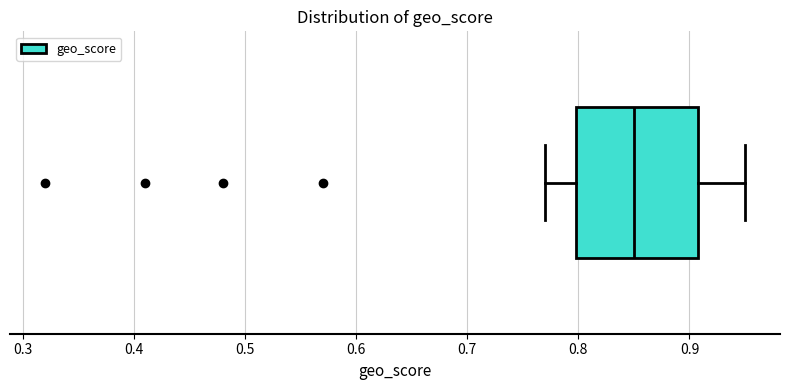

Read this box plot against the x-axis: the position of the median line, the range covered by the box, and the ends of both whiskers. The values are not printed on the chart, so give them approximately, as read against the axis.

median 0.85, box 0.80 to 0.91, whiskers 0.77 to 0.95